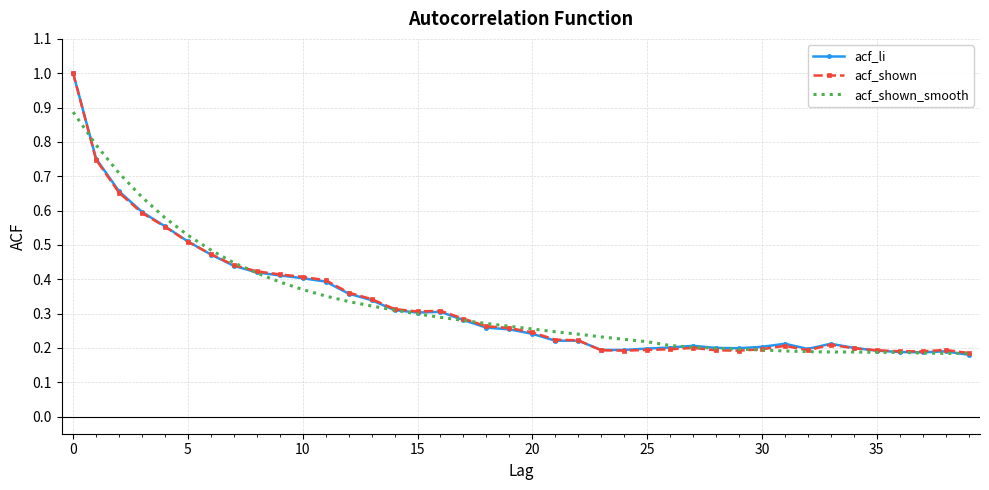

What is the maximum value for acf_li?

1.0